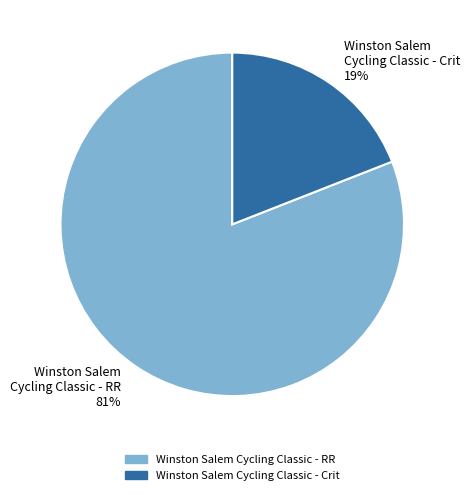

Combined, do Winston Salem Cycling Classic - Crit and Winston Salem Cycling Classic - RR account for over 50%?

Yes